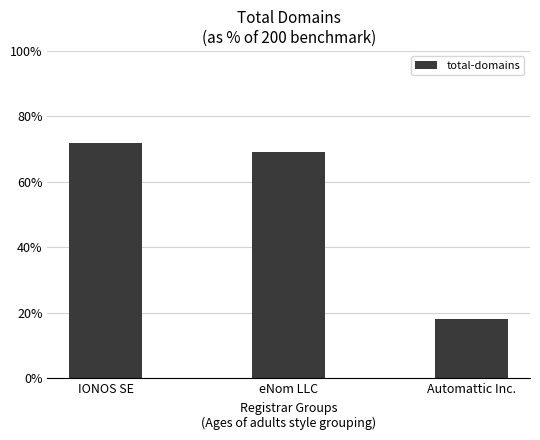

Reading left to right, list all the values displayed in this chart.

72	69	18